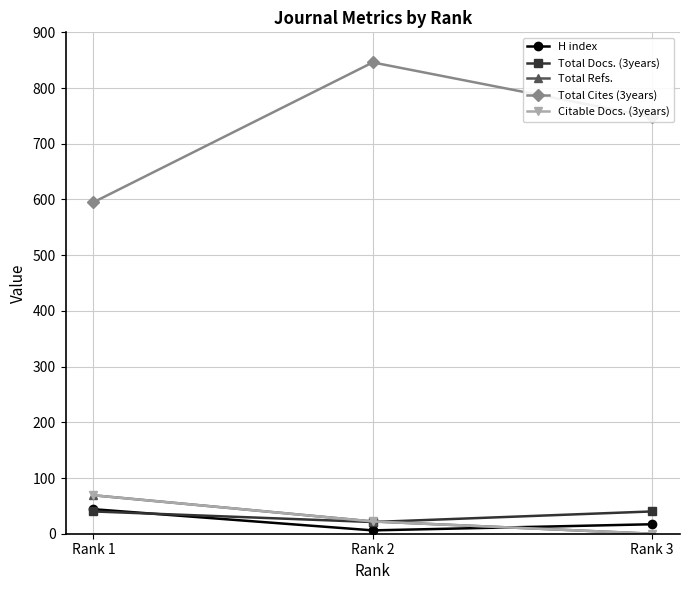

Which series has the largest range (max minus min)?

Total Cites (3years)